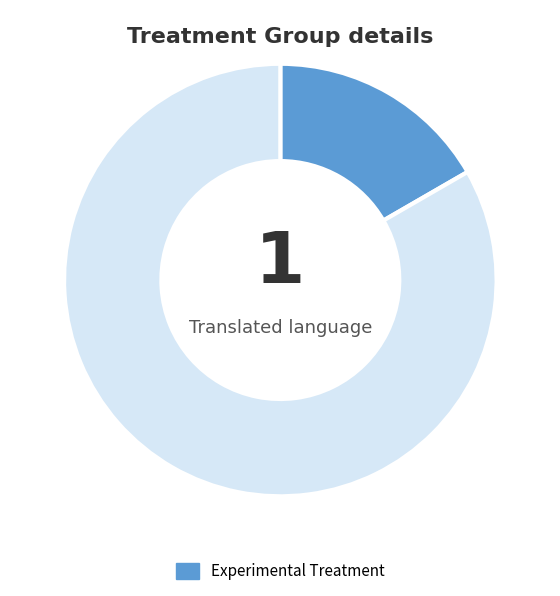

Is there any slice that represents more than half of the pie?

Yes